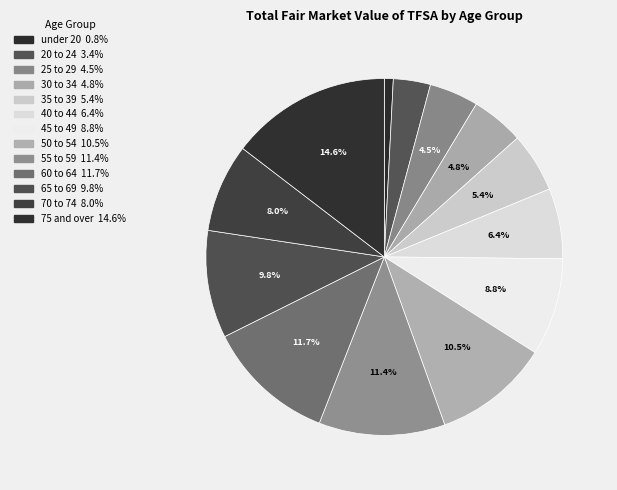

Does 30 to 34 represent more than half of the total?

No